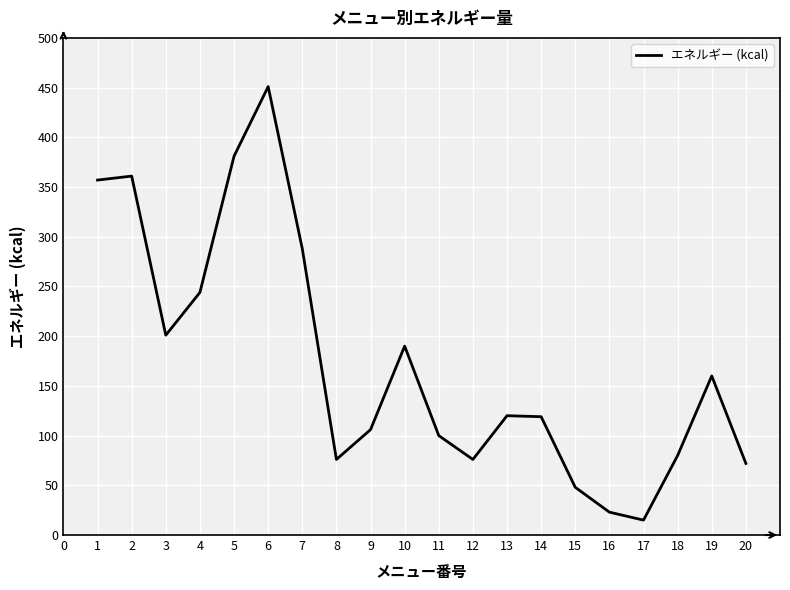

Where is the data nearest to the value 233?

4